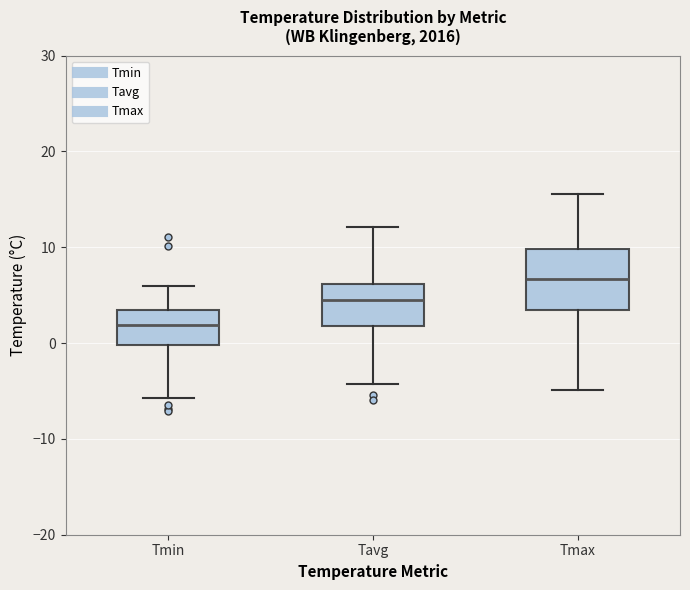

Reading left to right, read every box against the y-axis: the position of its median line, the range the box covers, and the ends of its whiskers. The values are not printed on the chart, so give them approximately, as read against the axis.

Tmin: median 2, box 0 to 3, whiskers -6 to 6
Tavg: median 4, box 2 to 6, whiskers -4 to 12
Tmax: median 7, box 3 to 10, whiskers -5 to 16